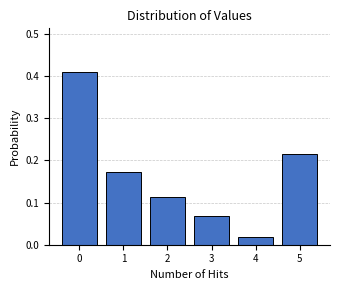

Which category has the lowest value across all series?

4